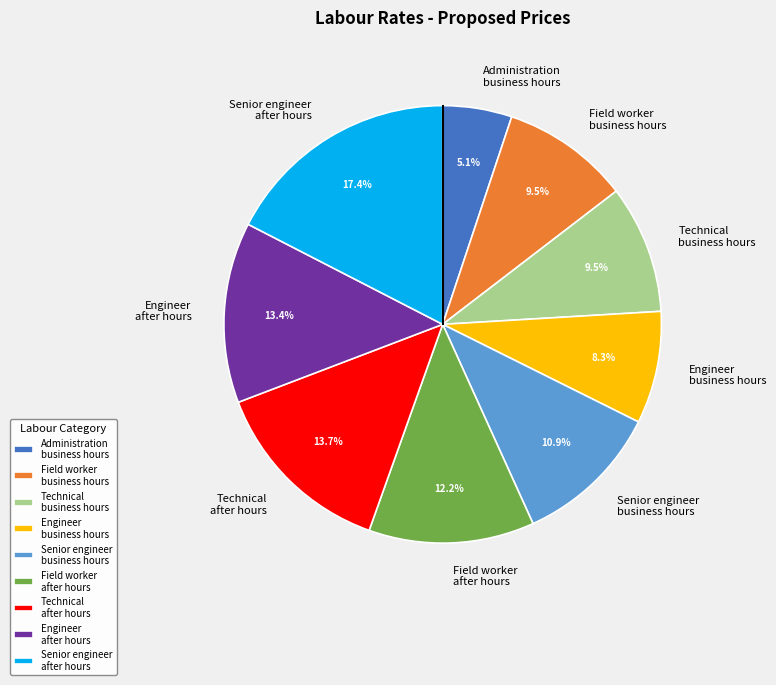

Approximately how many times larger is the value at Senior engineer business hours compared to Engineer after hours?

0.8